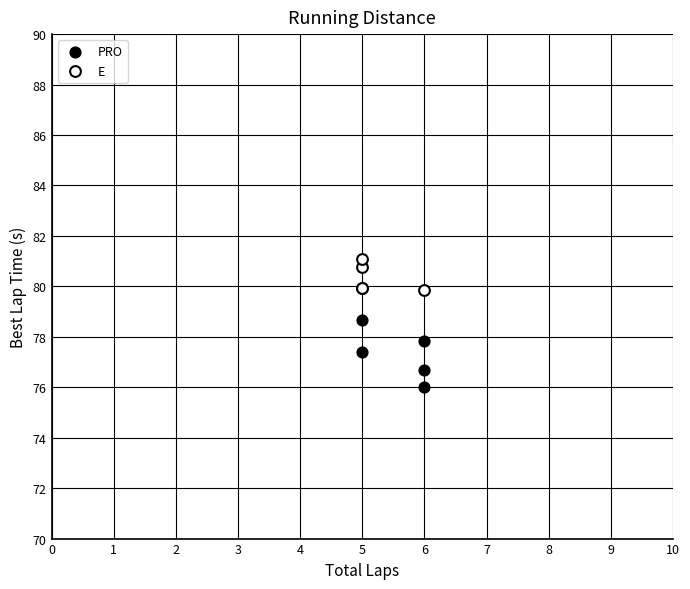

Which series has the largest Y range (max minus min)?

PRO